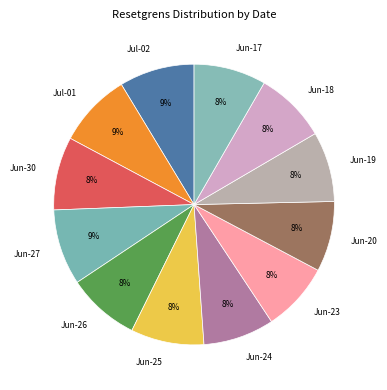

Is the sum of Jun-26 and Jun-18 greater than half?

No